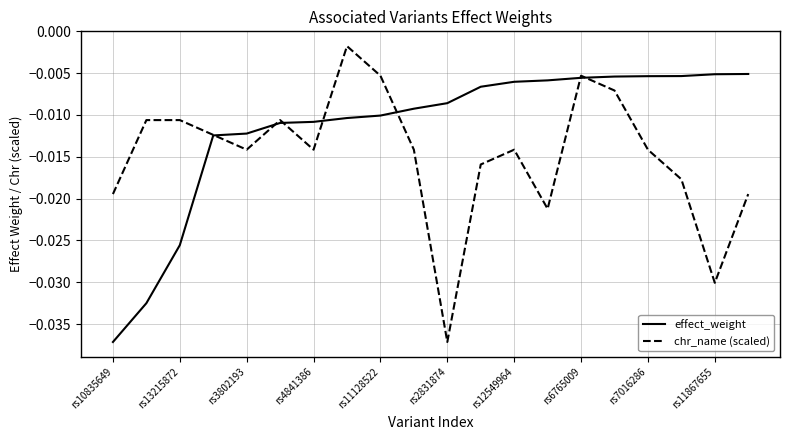

List the series in order of their overall mean, highest first.

effect_weight, chr_name (scaled)